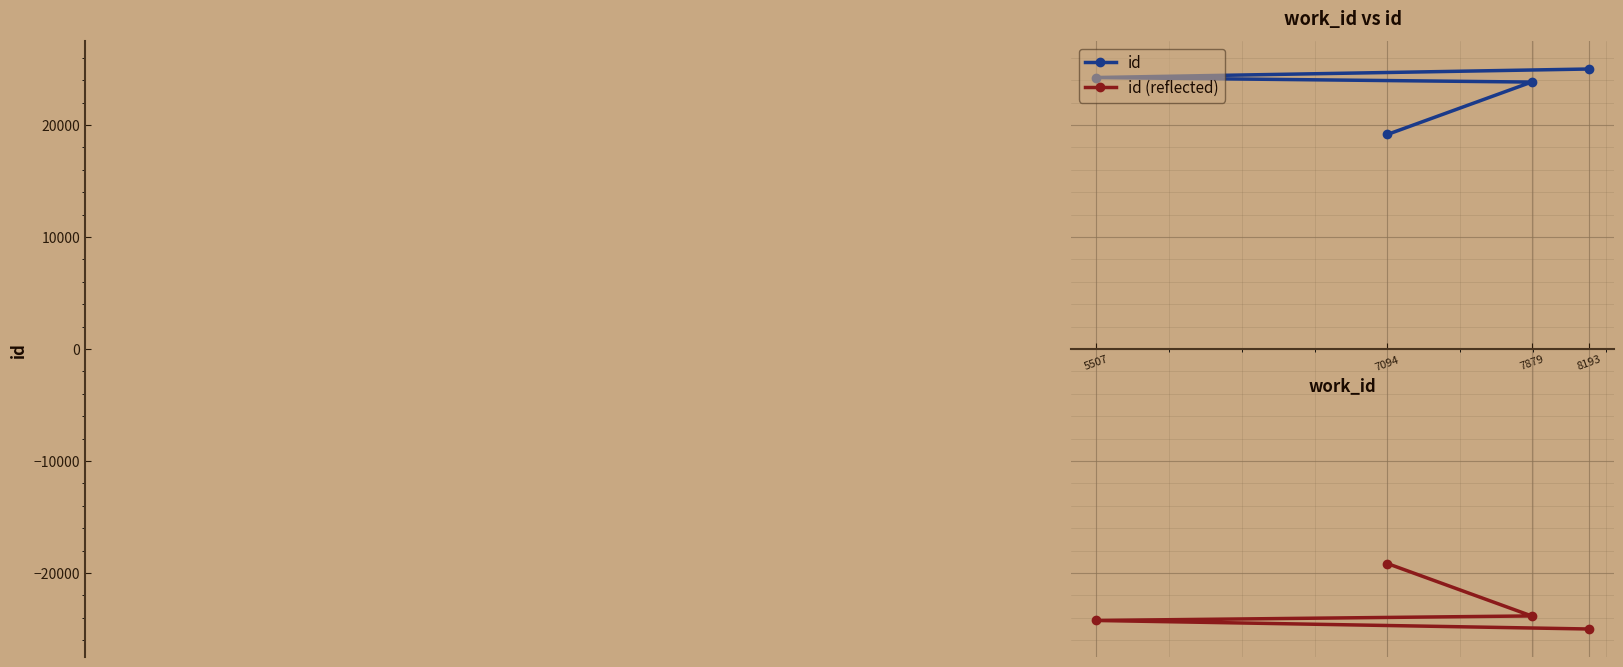

What is the difference between the id values at 7094 and 7879?

4676